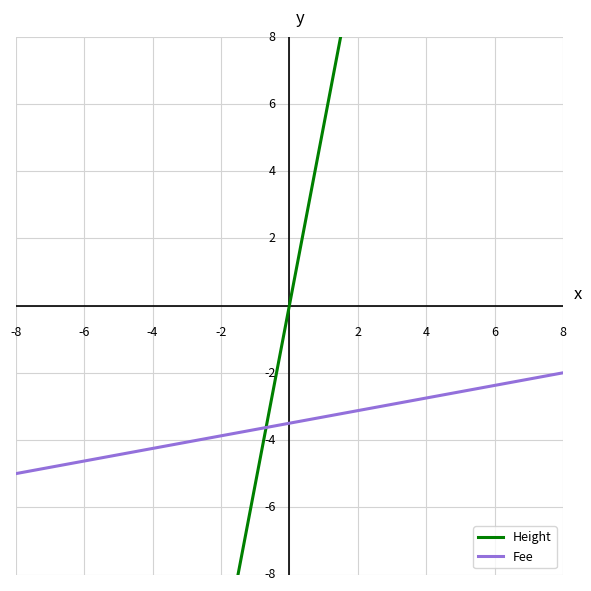

Reading left to right, transcribe all the data shown in this chart.

Height: -8.0	0.0	8.0
Fee: -5.0	-3.5	-2.0